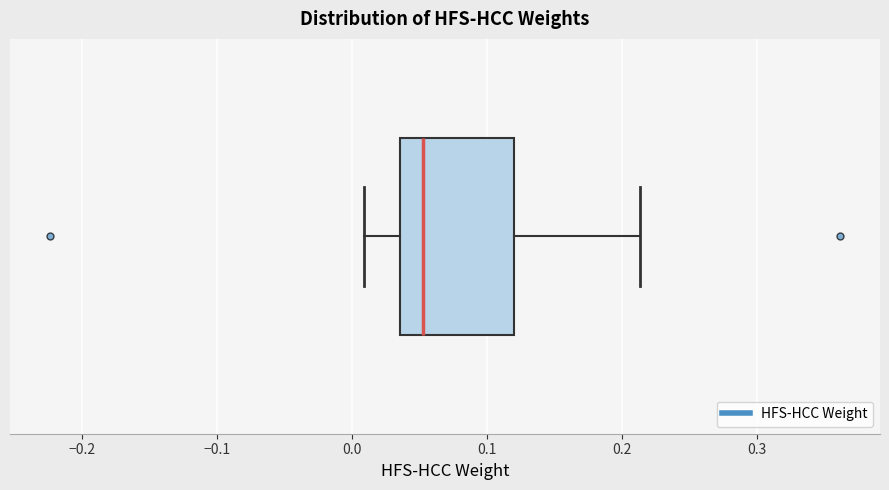

Read this box plot against the x-axis: the position of the median line, the range covered by the box, and the ends of both whiskers. The values are not printed on the chart, so give them approximately, as read against the axis.

median 0.05, box 0.04 to 0.12, whiskers 0.01 to 0.21